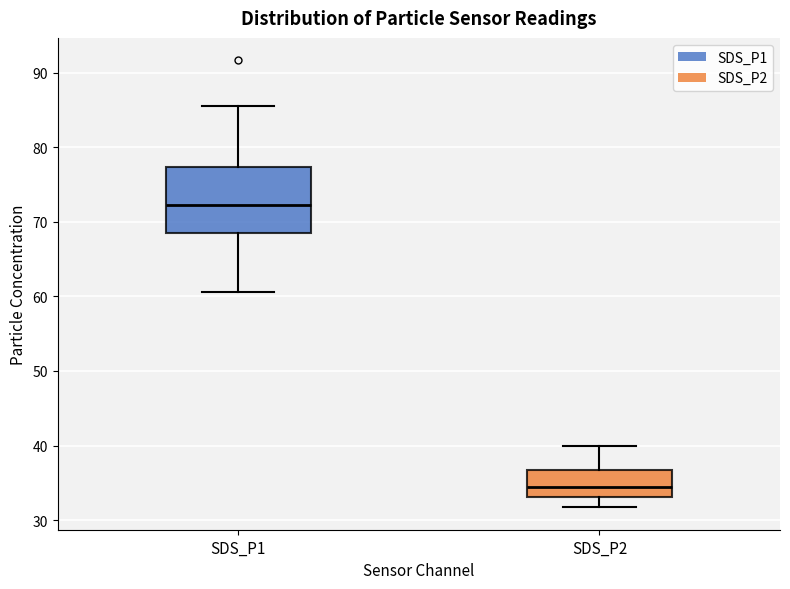

Which box is the tallest, from its lower edge to its upper edge?

SDS_P1